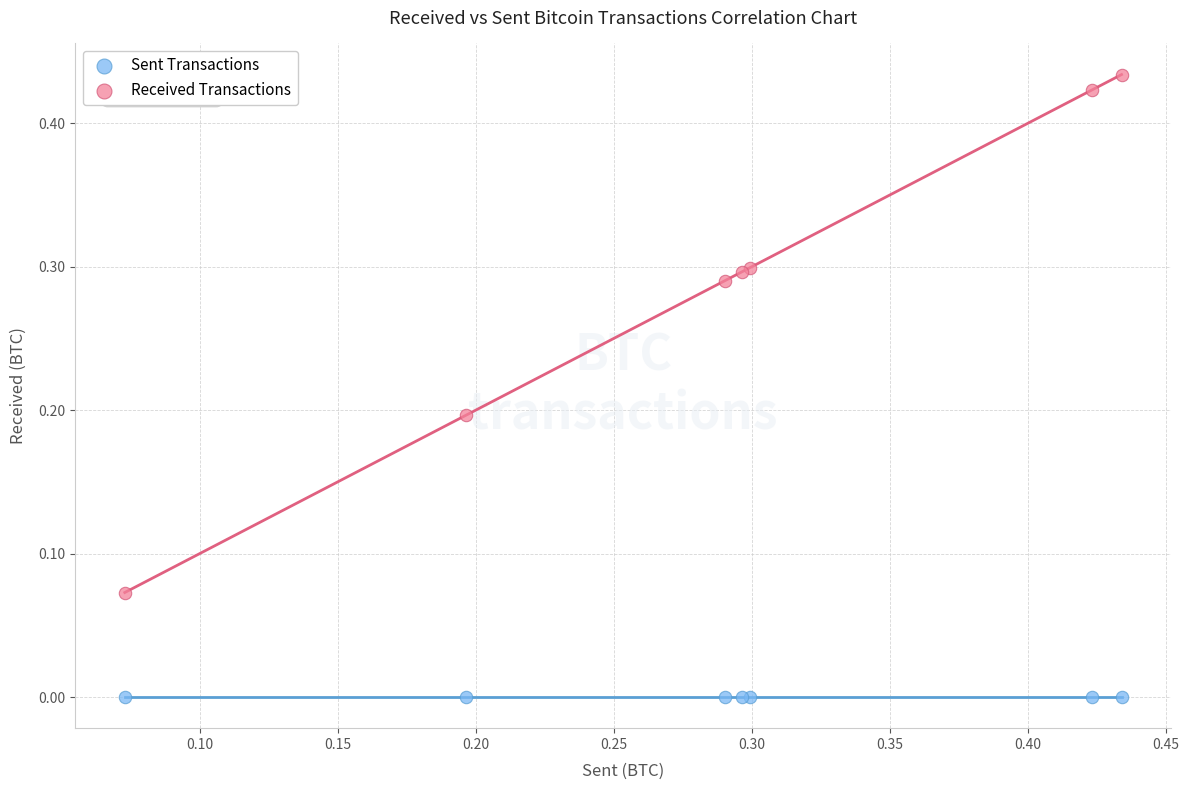

What are all the series names shown in the legend?

Sent Transactions, Received Transactions